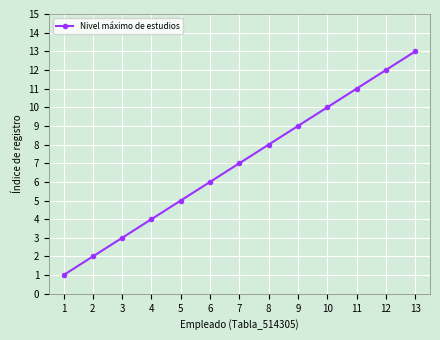

What is the value of the 13th point from the left?

13